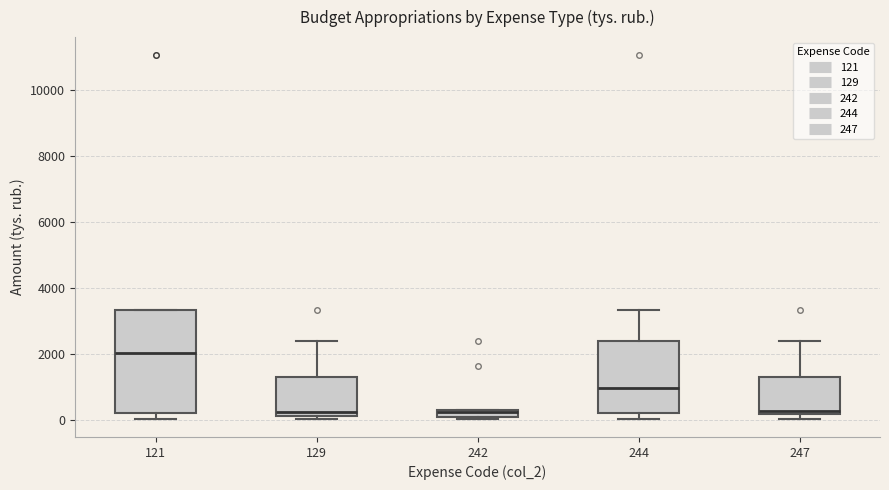

Which box is the tallest, from its lower edge to its upper edge?

121